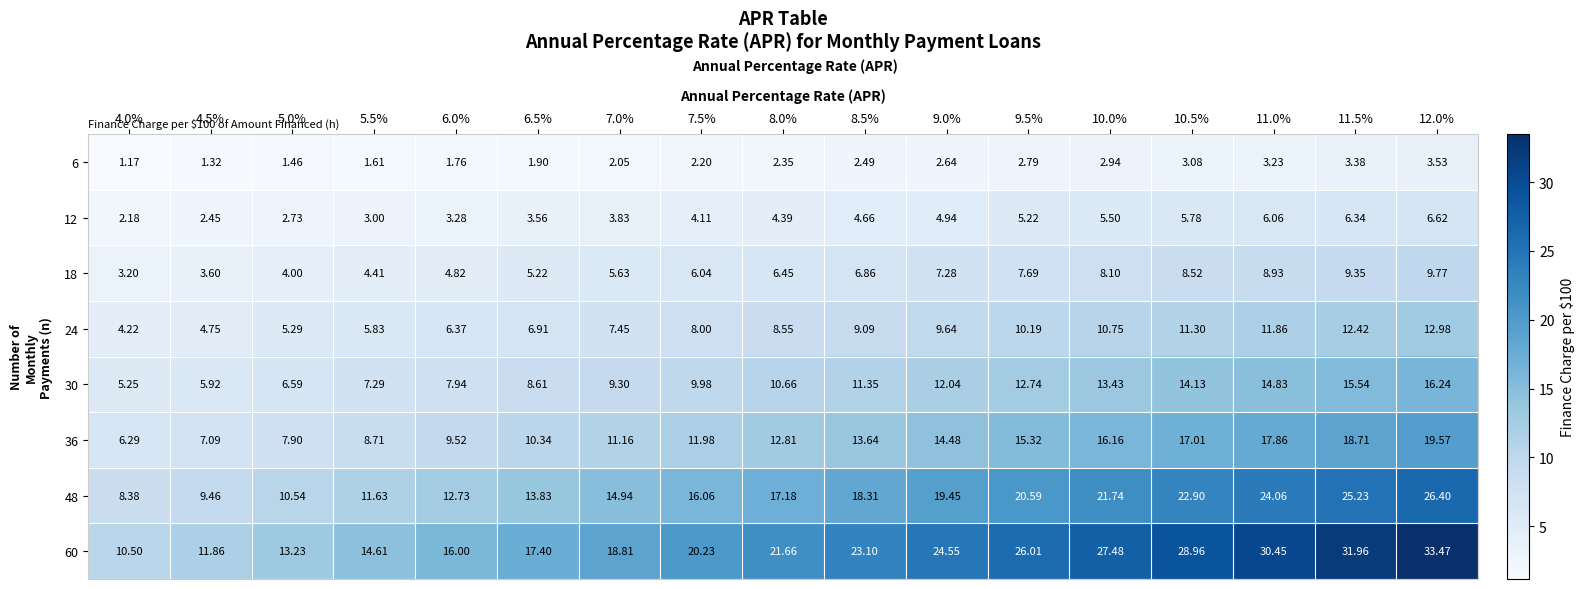

Which label corresponds to the smallest value in the chart?

4.0%